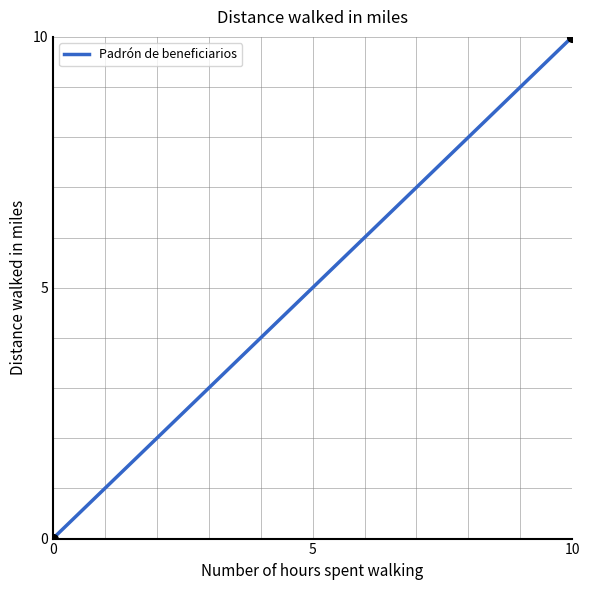

How many values are between 2 and 8?

7